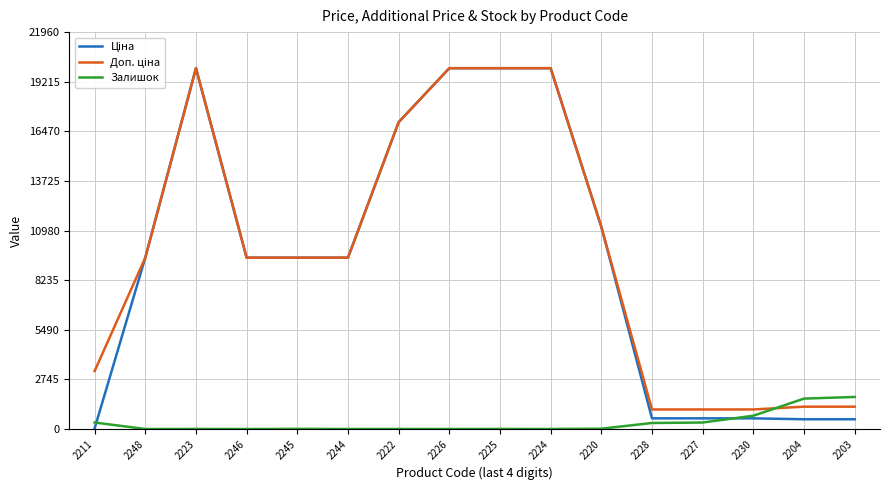

The Залишок series shows 1682.0 at 2204. True or false?

True